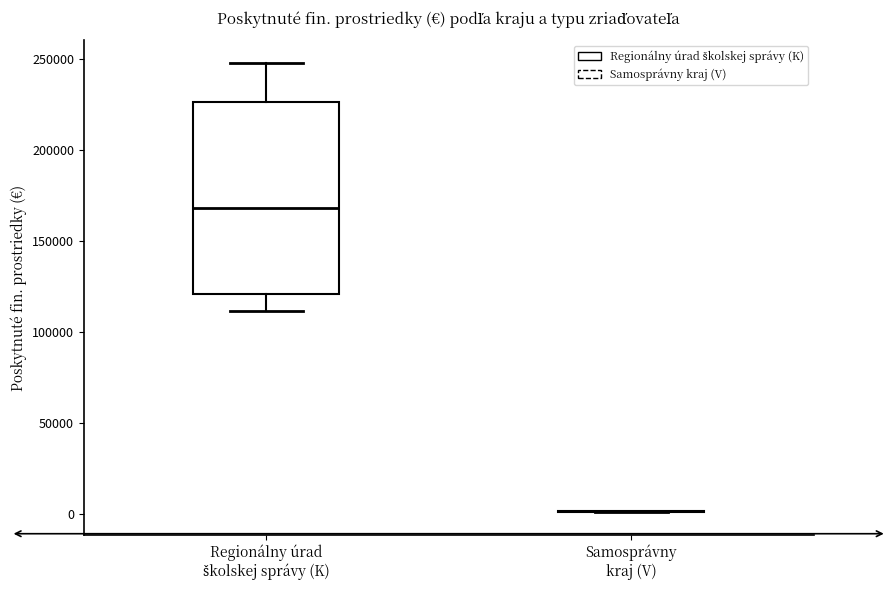

Reading left to right, transcribe this box plot: for each box, give where its median line is, the range the box spans, and where its two whiskers end, as read against the y-axis. The values are not printed on the chart, so give them approximately, as read against the axis.

Regionálny úrad školskej správy (K): median 170000, box 120000 to 225000, whiskers 110000 to 250000
Samosprávny kraj (V): box collapsed to a line at 0, whiskers 0 to 0